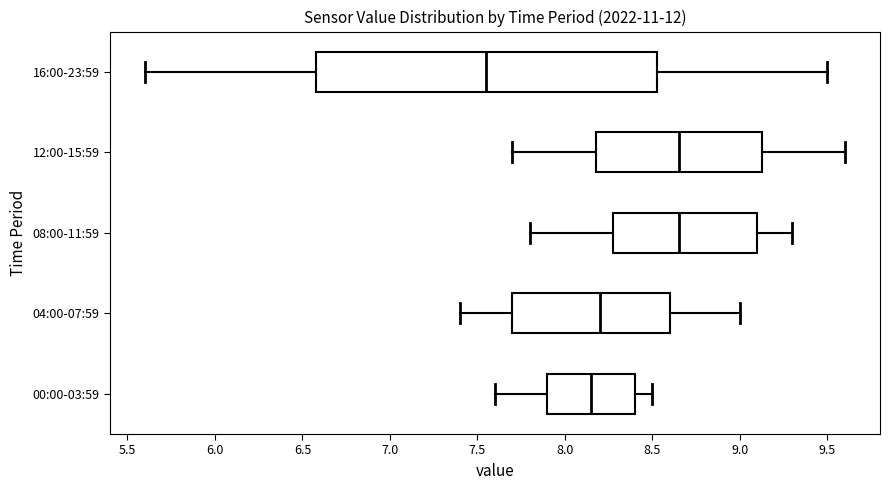

Reading bottom to top, transcribe this box plot: for each box, give where its median line is, the range the box spans, and where its two whiskers end, as read against the x-axis. The values are not printed on the chart, so give them approximately, as read against the axis.

00:00-03:59: median 8.15, box 7.90 to 8.40, whiskers 7.60 to 8.50
04:00-07:59: median 8.20, box 7.70 to 8.60, whiskers 7.40 to 9.00
08:00-11:59: median 8.65, box 8.30 to 9.10, whiskers 7.80 to 9.30
12:00-15:59: median 8.65, box 8.20 to 9.15, whiskers 7.70 to 9.60
16:00-23:59: median 7.55, box 6.60 to 8.55, whiskers 5.60 to 9.50